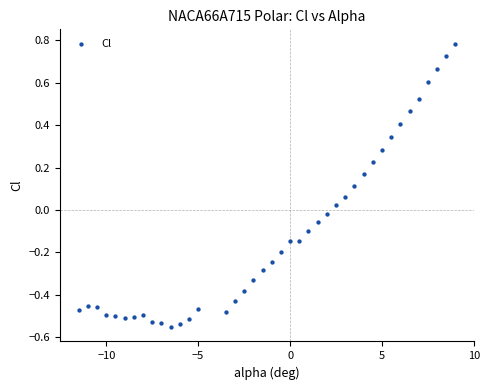

What is the range of X values (max minus min)?

20.5